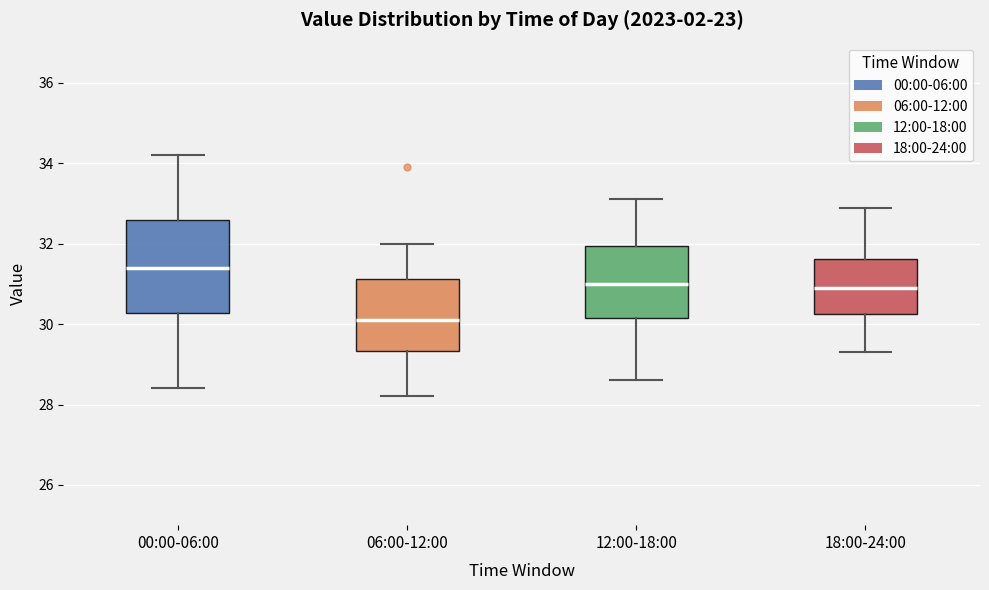

Reading left to right, read every box against the y-axis: the position of its median line, the range the box covers, and the ends of its whiskers. The values are not printed on the chart, so give them approximately, as read against the axis.

00:00-06:00: median 31.4, box 30.2 to 32.6, whiskers 28.4 to 34.2
06:00-12:00: median 30.2, box 29.4 to 31.2, whiskers 28.2 to 32.0
12:00-18:00: median 31.0, box 30.2 to 32.0, whiskers 28.6 to 33.2
18:00-24:00: median 31.0, box 30.2 to 31.6, whiskers 29.4 to 33.0